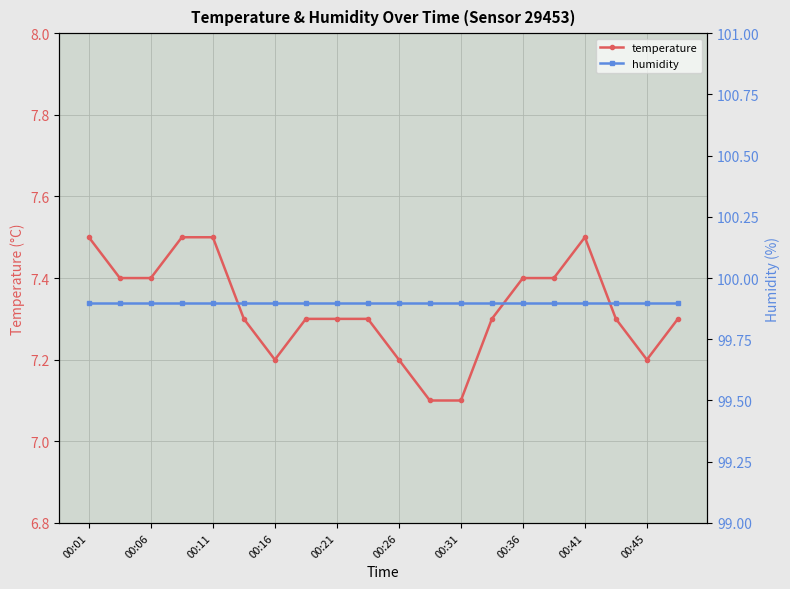

Where is temperature nearest to the value 7?

11